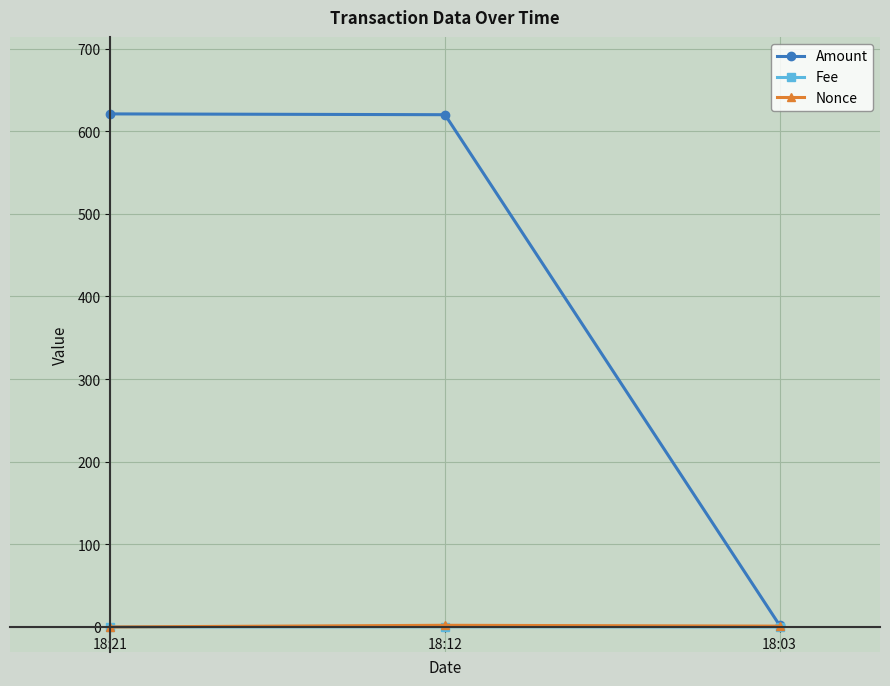

Is it true that Amount equals 151.8 at 18:21?

False